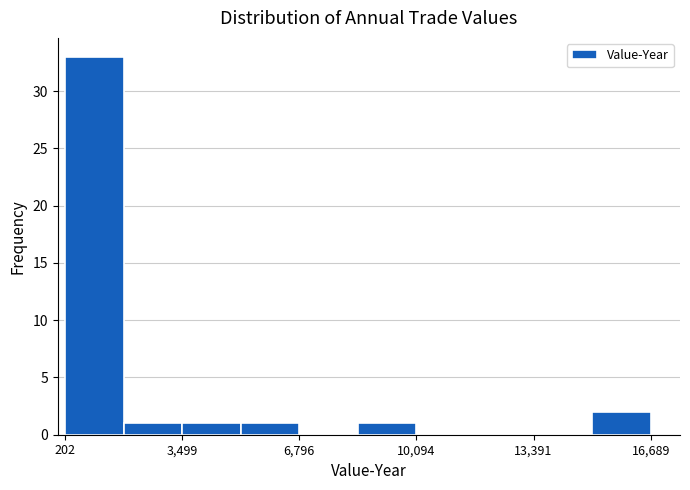

Around what value on the x-axis is the tallest bar? Give the approximate position of its centre, as read against the axis.

1000